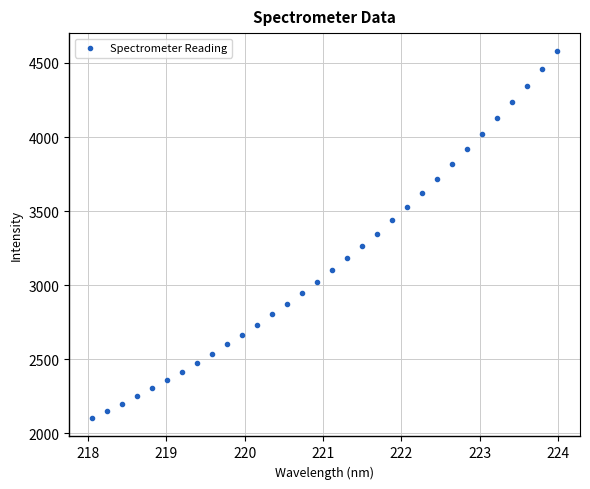

What is the range of Y values (max minus min)?

2474.6